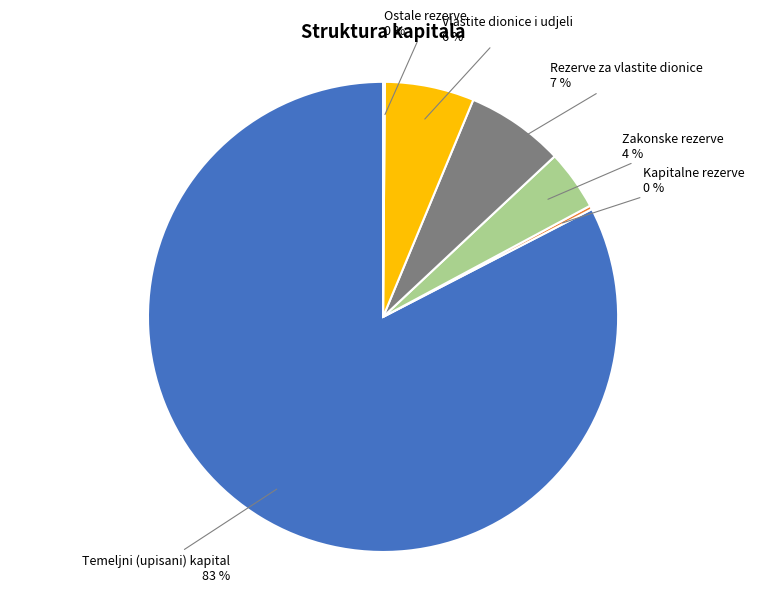

Between Zakonske rezerve and Vlastite dionice i udjeli, which is larger?

Vlastite dionice i udjeli